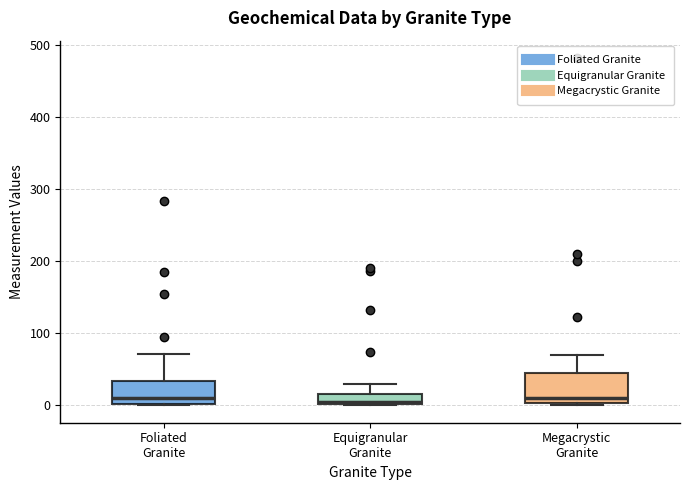

Comparing the boxes themselves (not the whiskers), which one is the tallest?

Megacrystic Granite